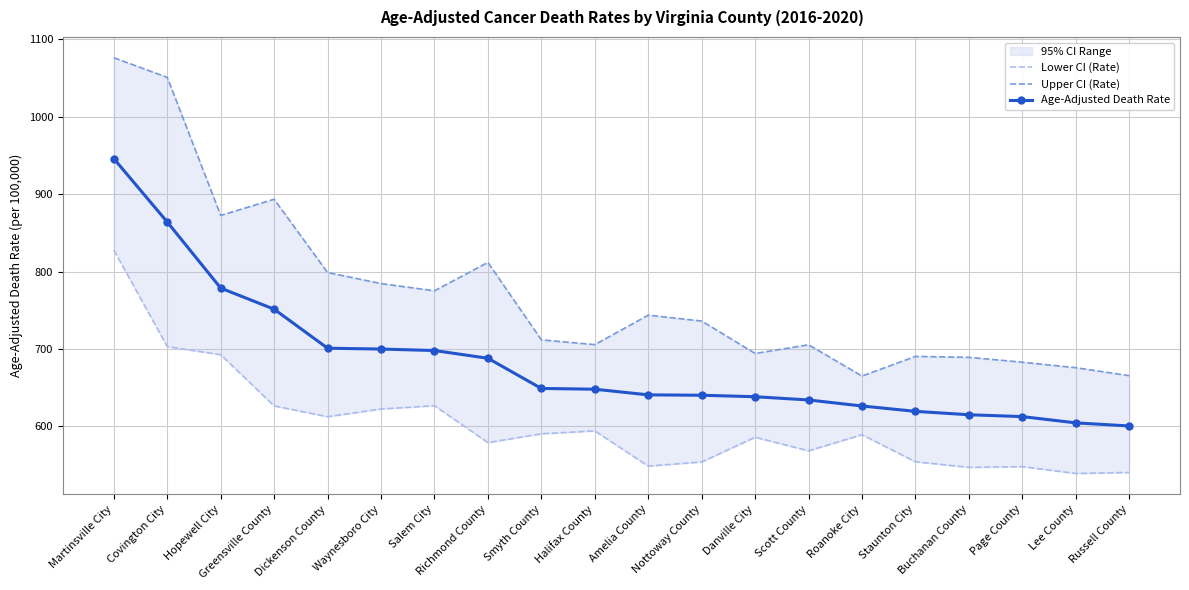

What is the label of the 10th point from the left?

Halifax County